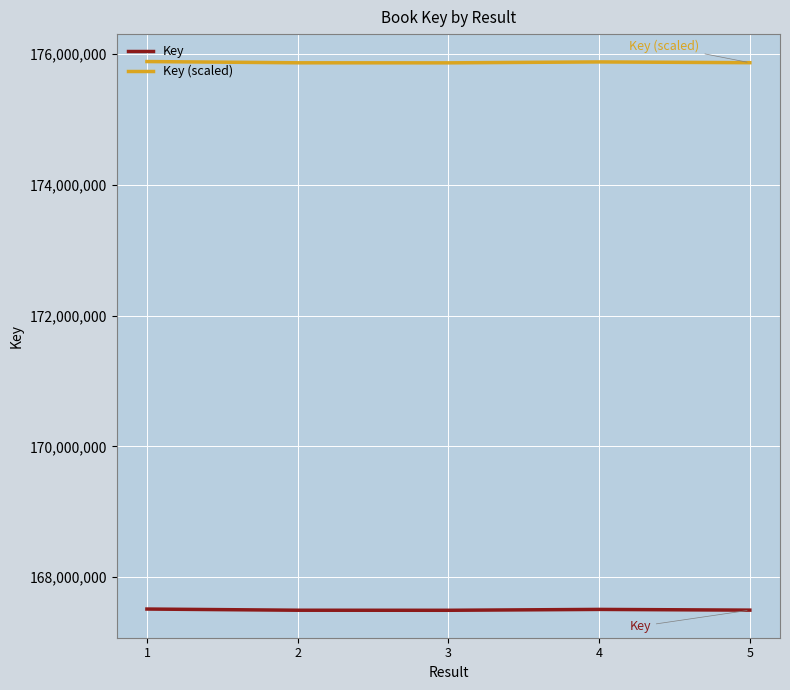

Rank the series by their maximum value, from highest to lowest.

Key (scaled), Key